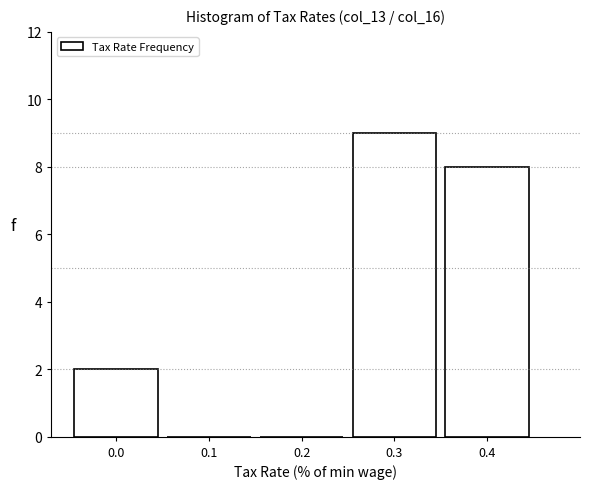

Over which range of the x-axis is the bar tallest?

0.25 to 0.35